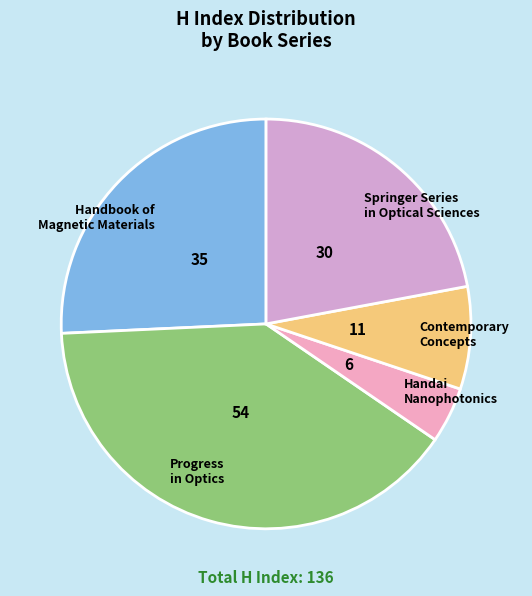

Rank the categories by value from lowest to highest.

Handai Nanophotonics, Contemporary Concepts, Springer Series in Optical Sciences, Handbook of Magnetic Materials, Progress in Optics